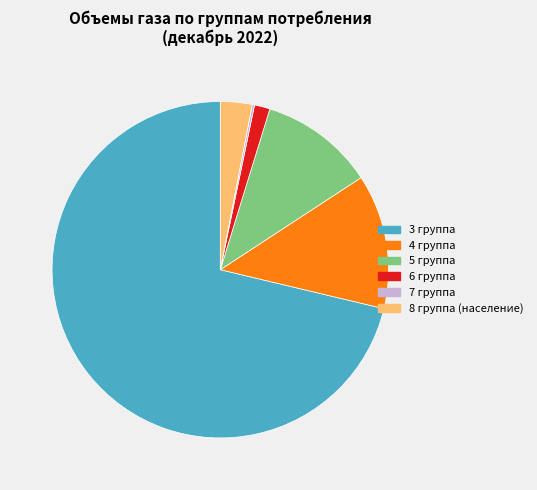

Is the sum of 5 группа and 4 группа greater than half?

No